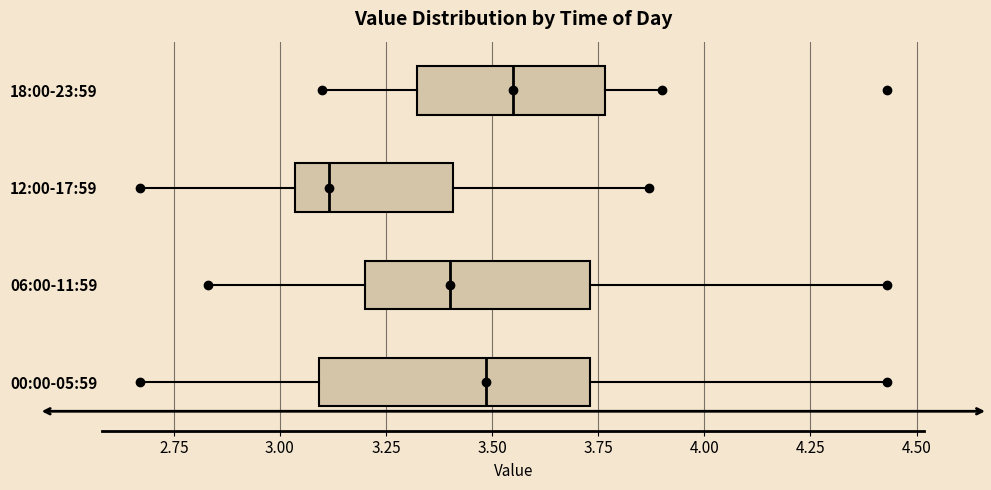

Reading bottom to top, read every box against the x-axis: the position of its median line, the range the box covers, and the ends of its whiskers. The values are not printed on the chart, so give them approximately, as read against the axis.

00:00-05:59: median 3.50, box 3.10 to 3.75, whiskers 2.65 to 4.45
06:00-11:59: median 3.40, box 3.20 to 3.75, whiskers 2.85 to 4.45
12:00-17:59: median 3.10, box 3.05 to 3.40, whiskers 2.65 to 3.85
18:00-23:59: median 3.55, box 3.30 to 3.75, whiskers 3.10 to 3.90